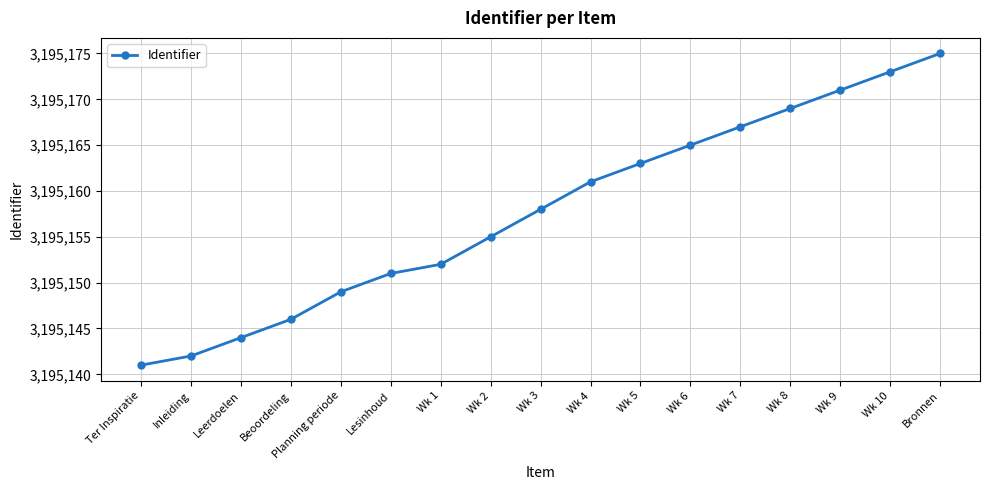

At which category does the chart reach its peak across all series?

Bronnen